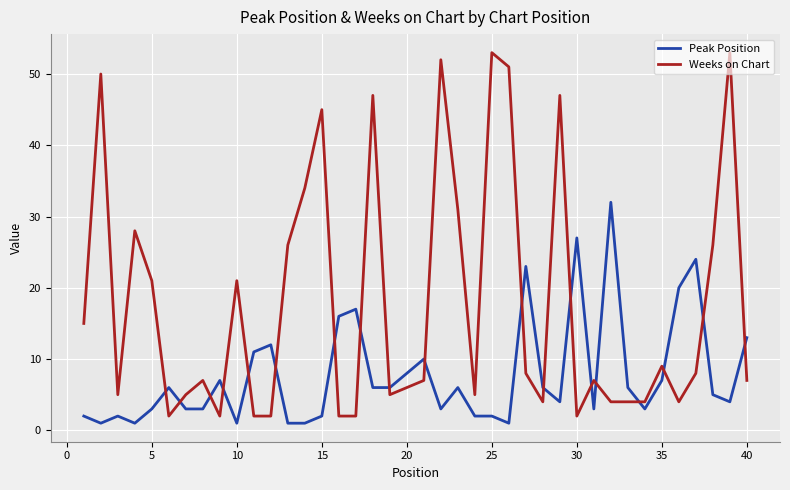

Does the chart display data point markers on the line(s)?

No